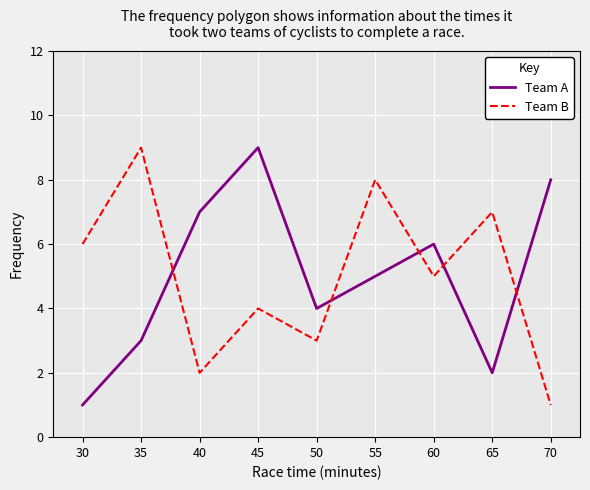

How many values in the Team A series are below 5?

4